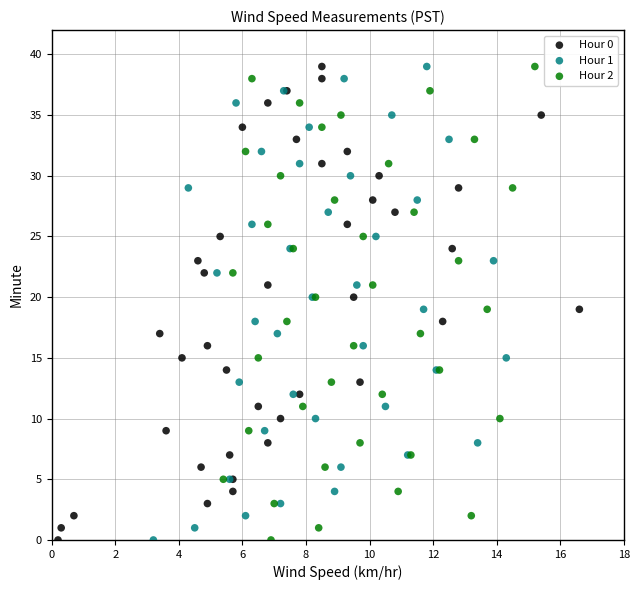

What are all the series names shown in the legend?

Hour 0, Hour 1, Hour 2